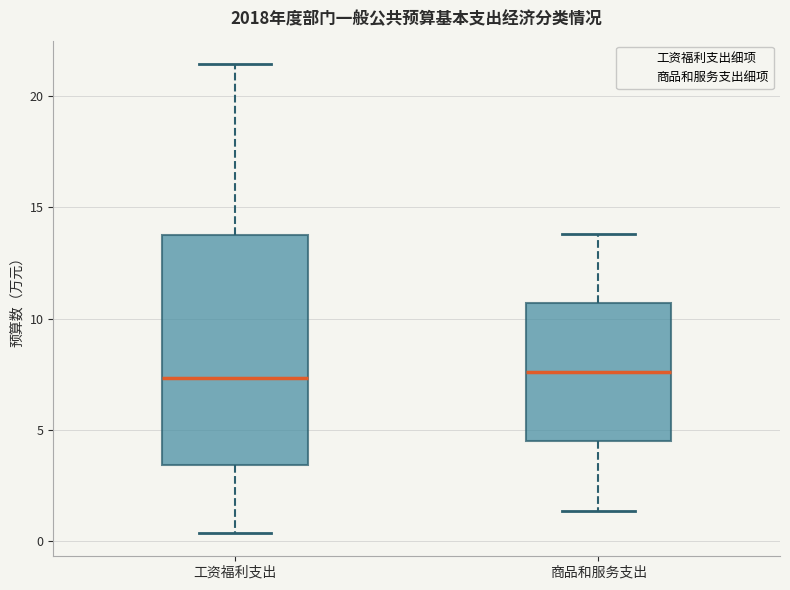

Reading left to right, transcribe this box plot: for each box, give where its median line is, the range the box spans, and where its two whiskers end, as read against the y-axis. The values are not printed on the chart, so give them approximately, as read against the axis.

工资福利支出: median 7.5, box 3.5 to 14.0, whiskers 0.5 to 21.5
商品和服务支出: median 7.5, box 4.5 to 10.5, whiskers 1.5 to 14.0